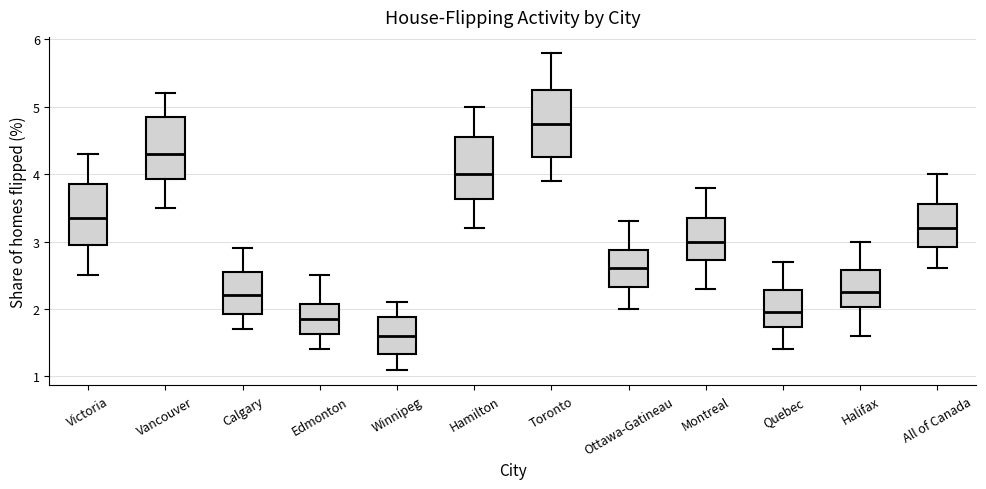

Which box has the highest median line?

Toronto